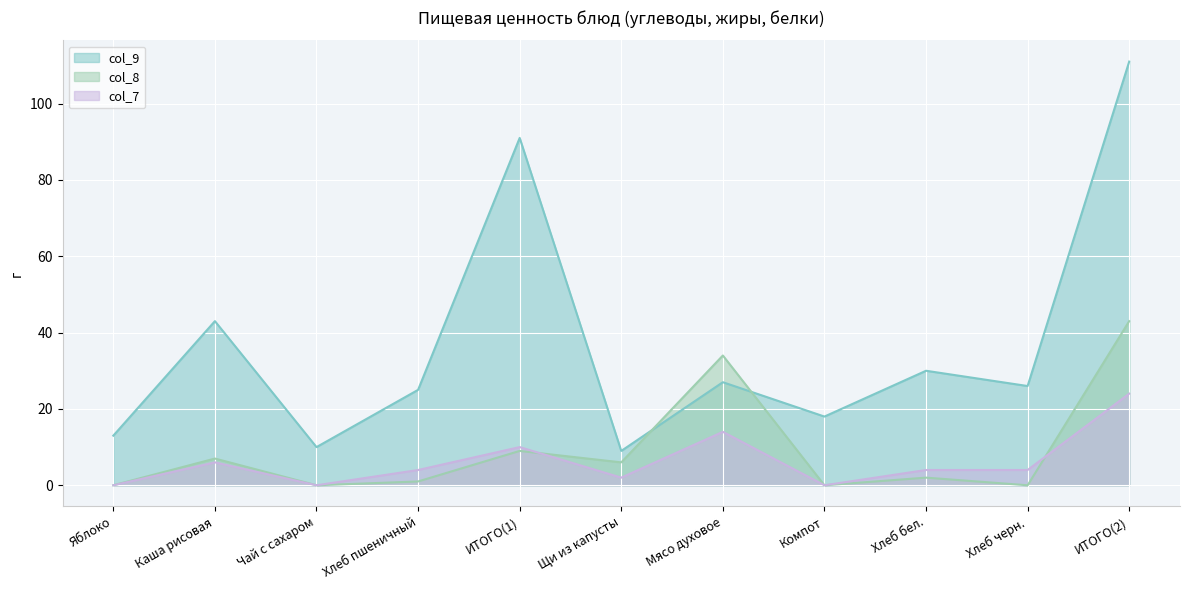

What is the average value of the col_7 series?

6